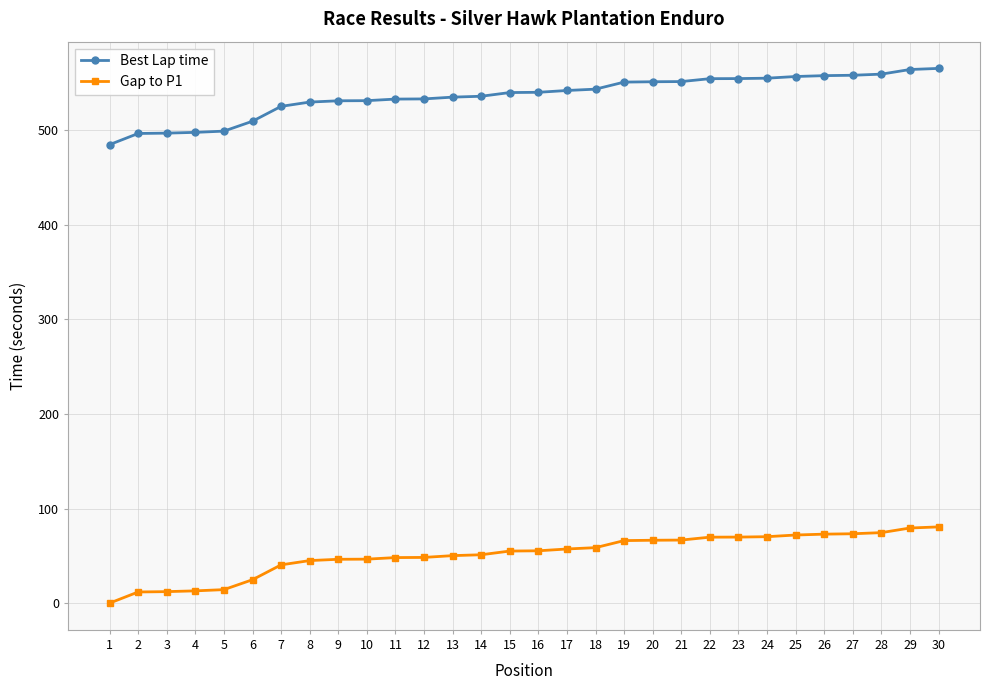

How many lines are shown in the chart?

2